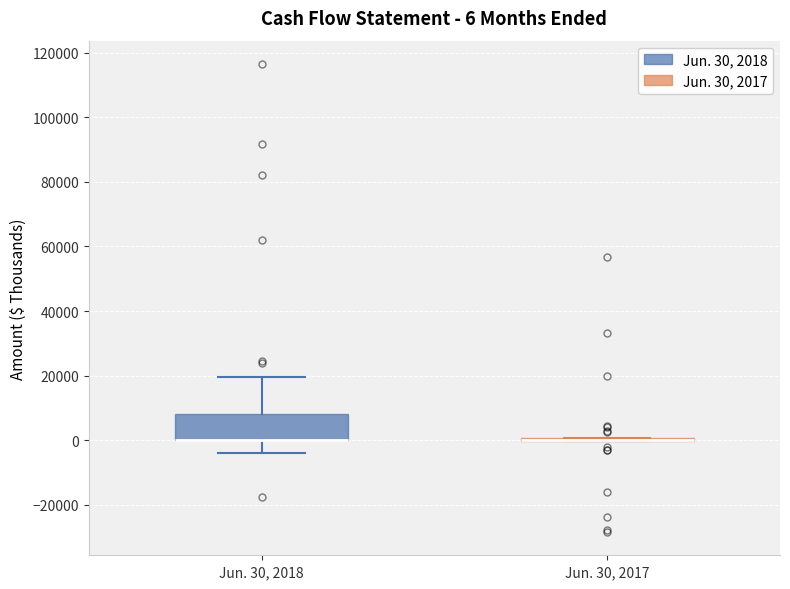

Which box is the tallest, from its lower edge to its upper edge?

Jun. 30, 2018